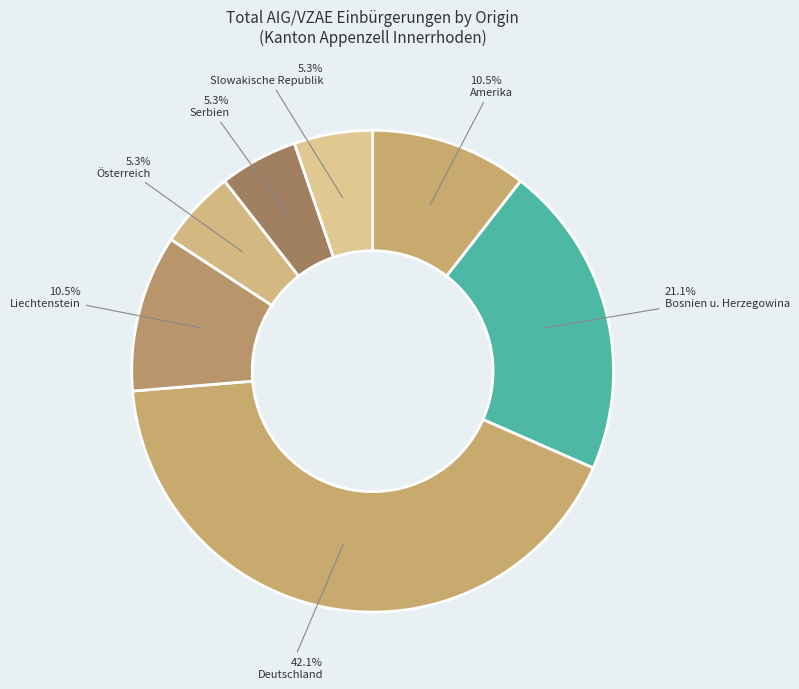

Is Slowakische Republik the majority of the pie?

No